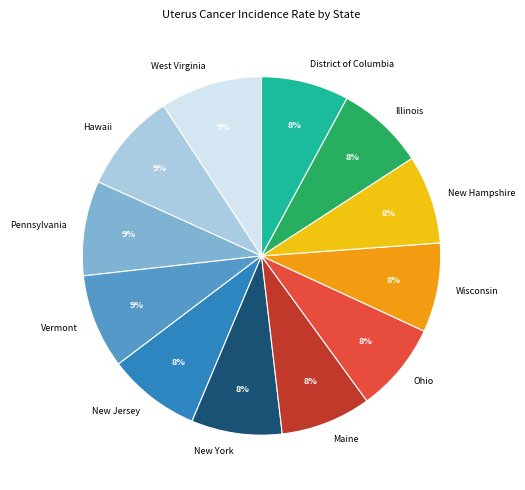

Between New York and Hawaii, which is larger?

Hawaii